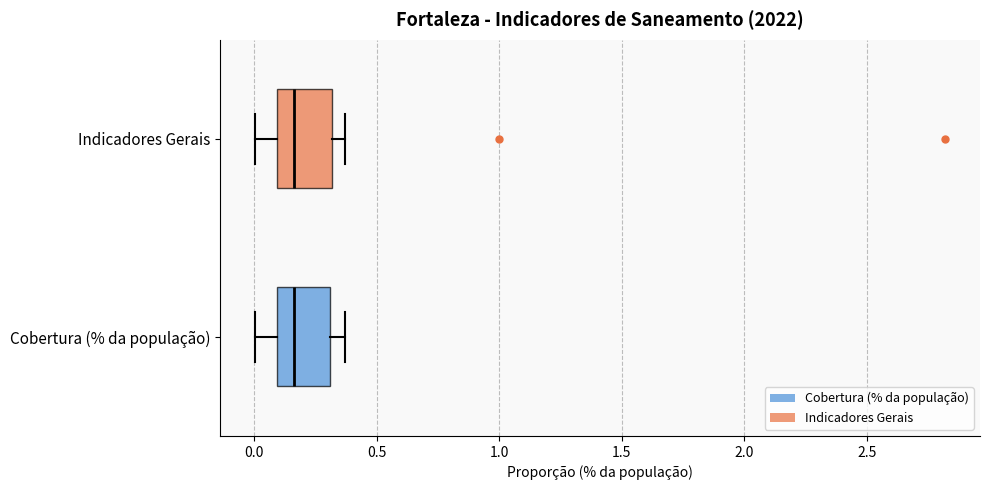

Where does the median line of the box for Cobertura (% da população) sit on the x-axis? The values are not printed on the chart, so give them approximately, as read against the axis.

0.15